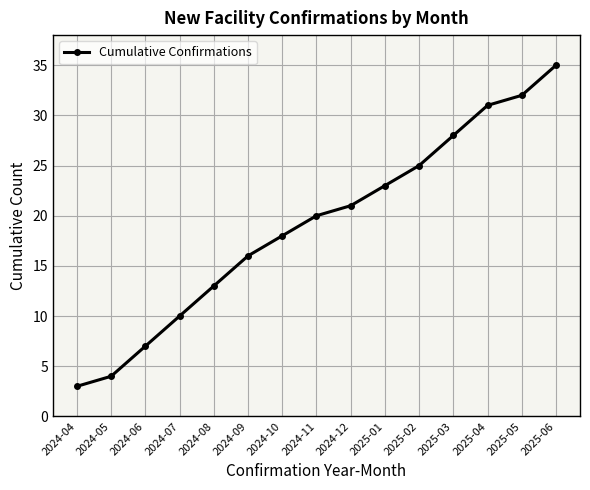

What is the maximum value shown in the chart?

35